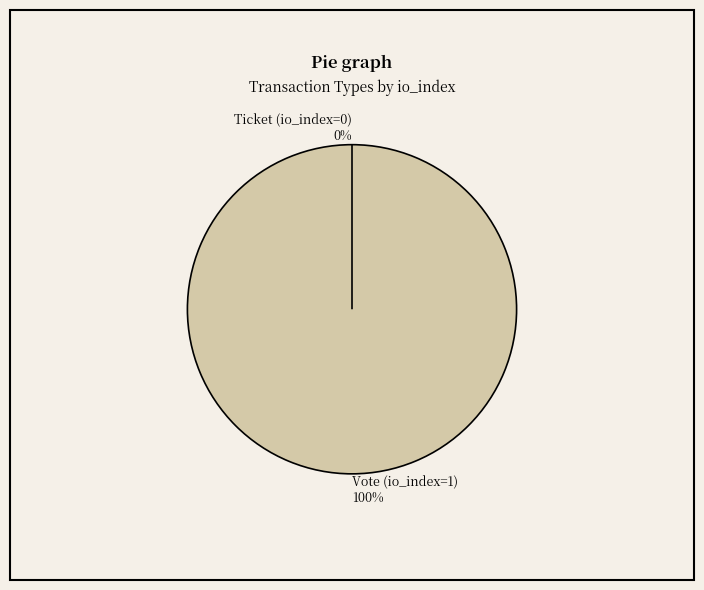

To the nearest percent, what is the average slice percentage?

50%